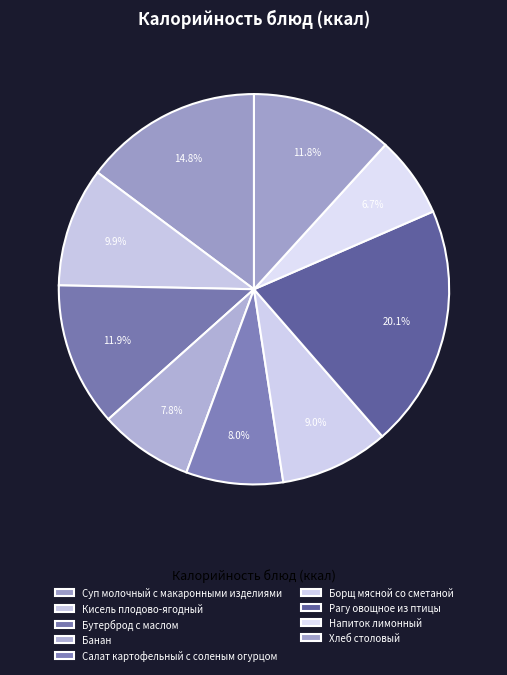

Is it true that Борщ мясной со сметаной is 9% of the pie?

True